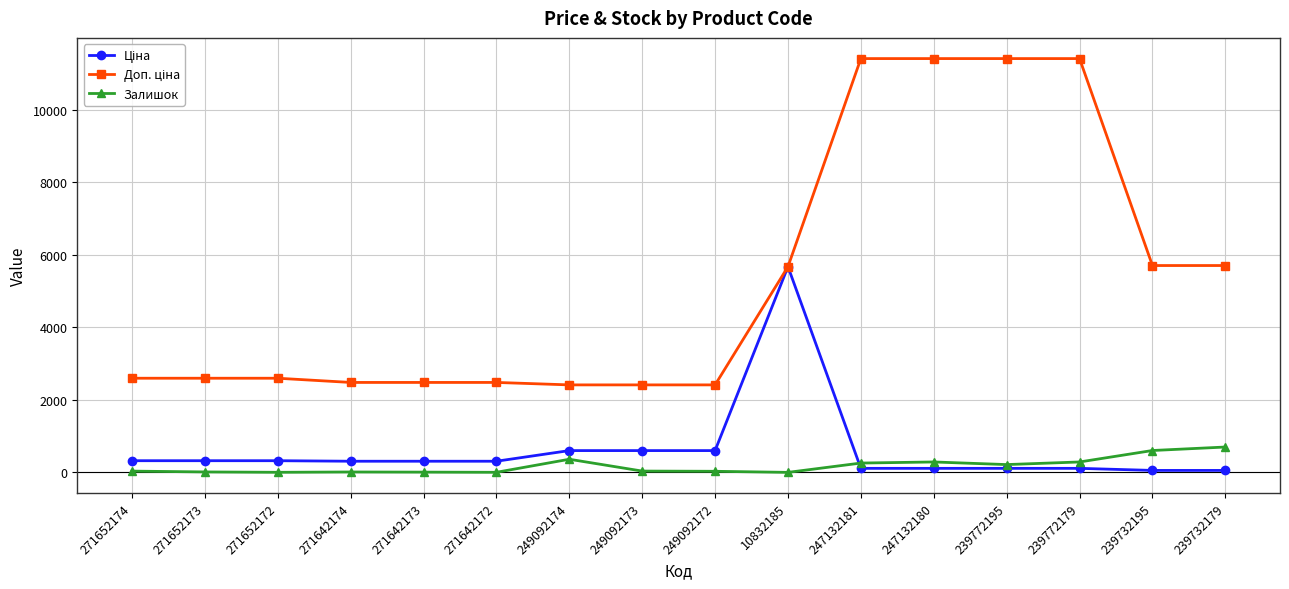

True or false: Залишок has more than 0 interior local peaks.

True